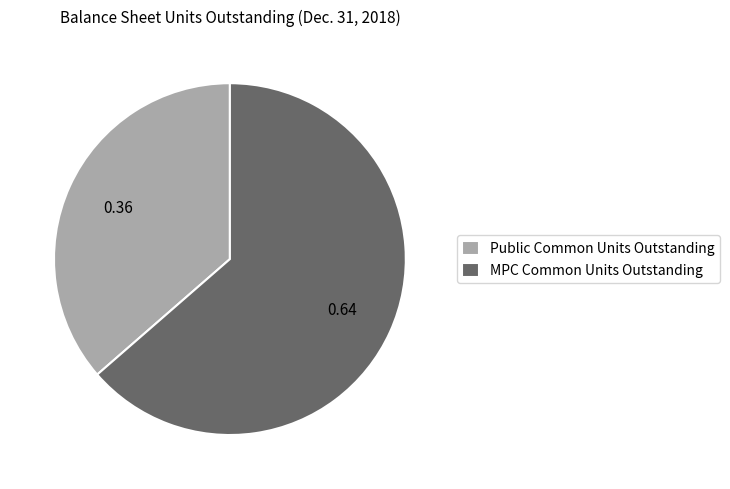

Rank the categories by value from highest to lowest.

MPC Common Units Outstanding, Public Common Units Outstanding